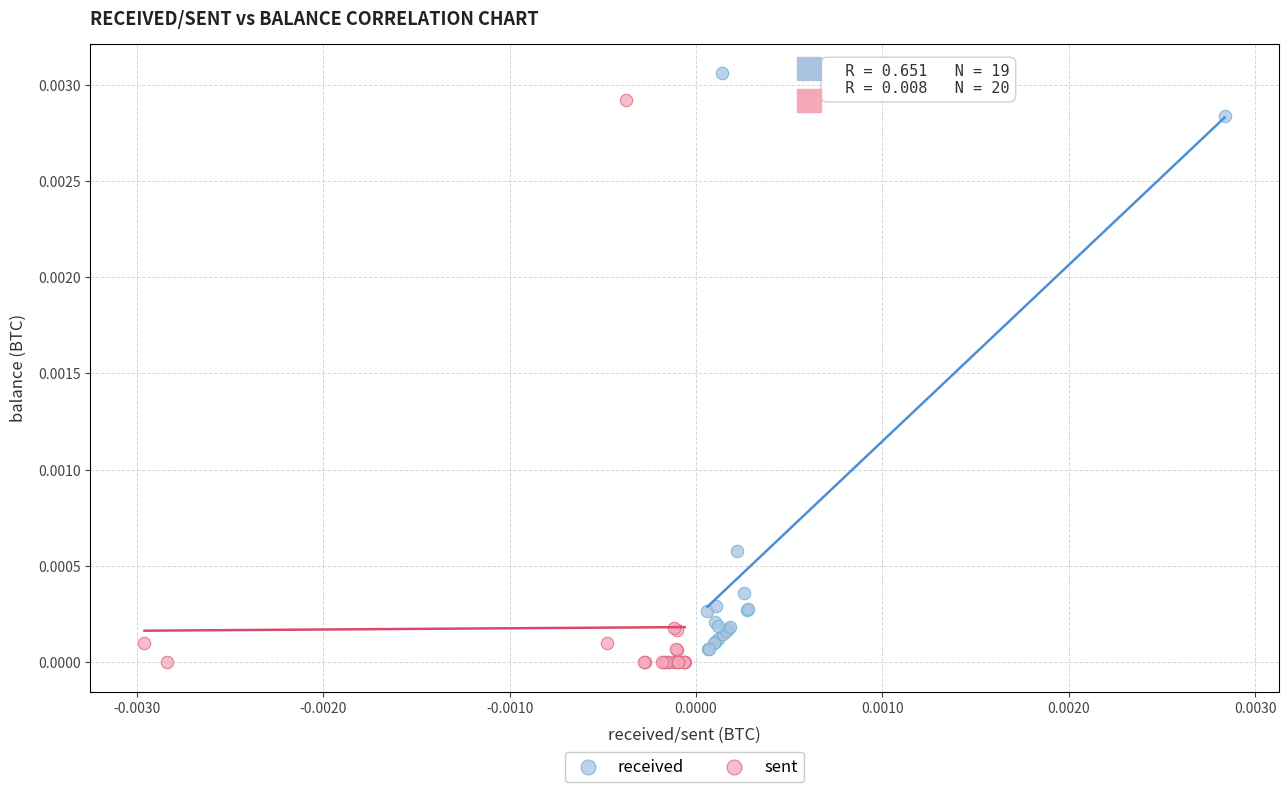

What are all the series names shown in the legend?

received, sent